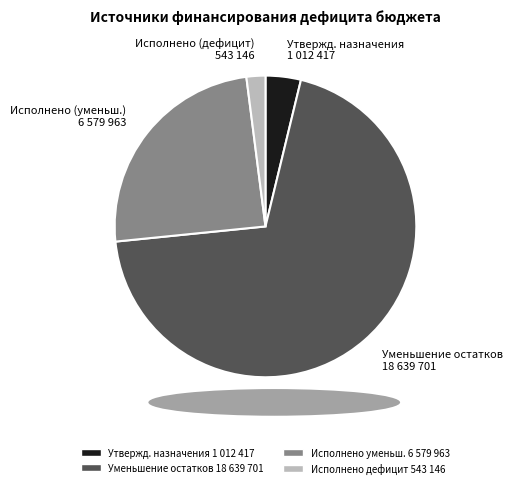

Which category has the biggest portion of the pie?

Уменьшение остатков 18 639 701